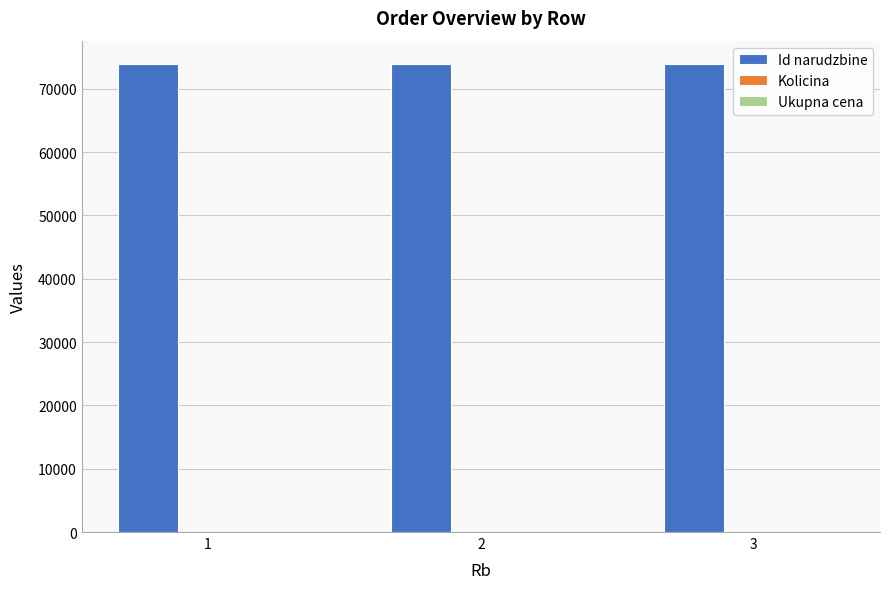

What is the highest value of the Id narudzbine series?

73915